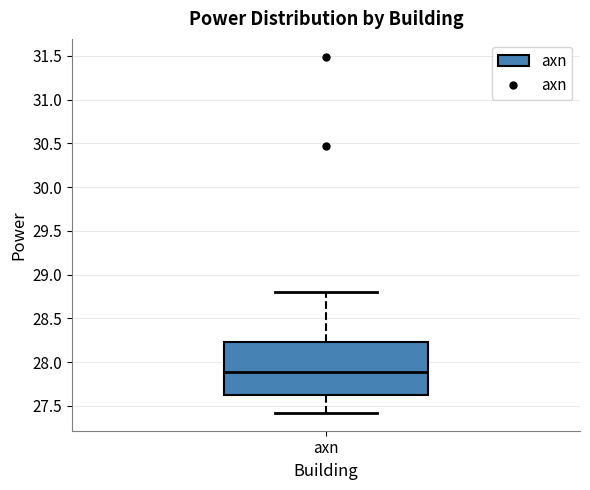

Where does the lower whisker of the box for axn end on the y-axis? The values are not printed on the chart, so give them approximately, as read against the axis.

27.40